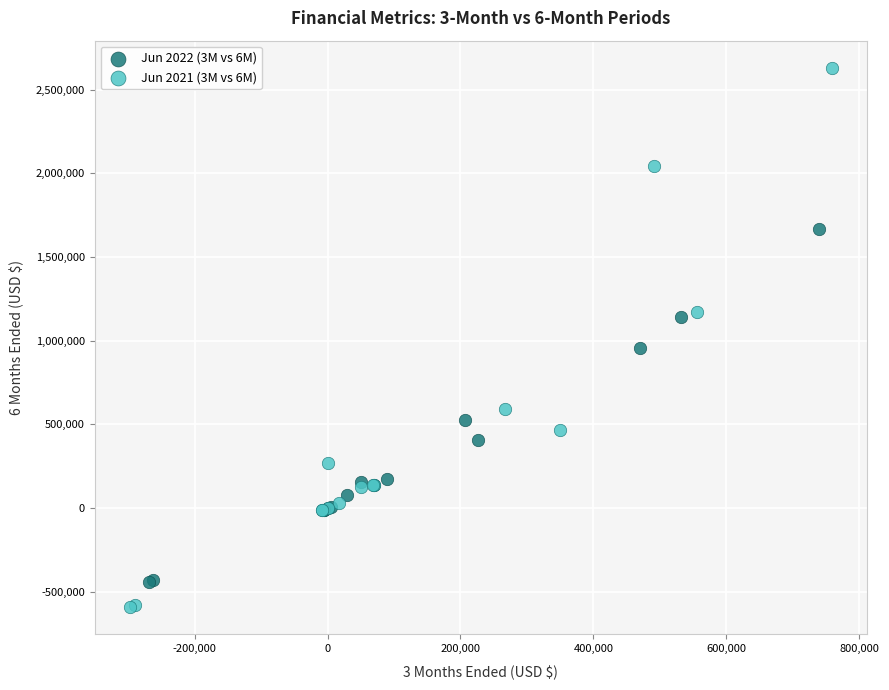

Which series contains the highest Y value?

Jun 2021 (3M vs 6M)